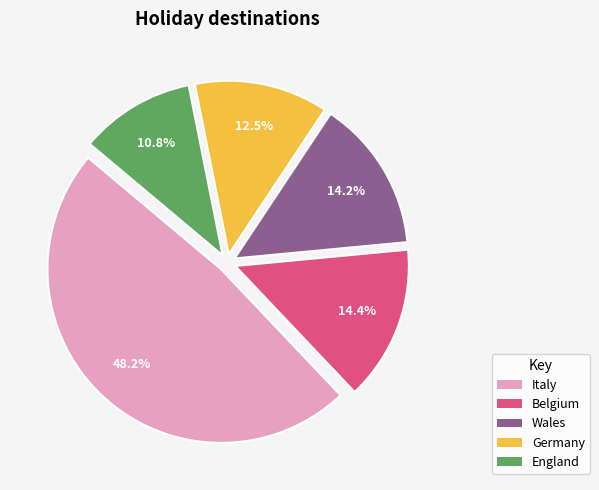

Is there any slice that represents more than half of the pie?

No